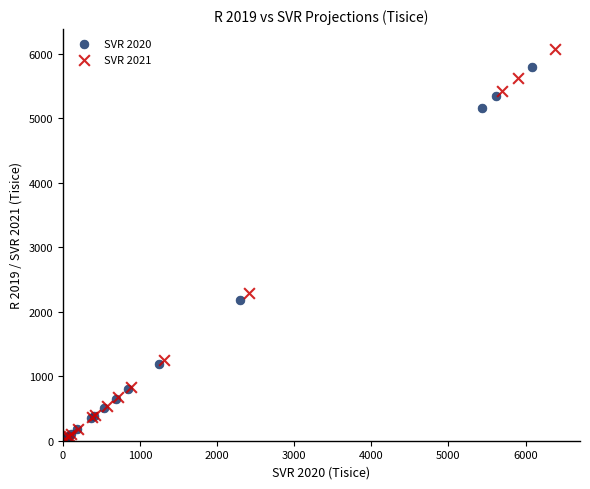

Which series contains the highest Y value?

SVR 2021